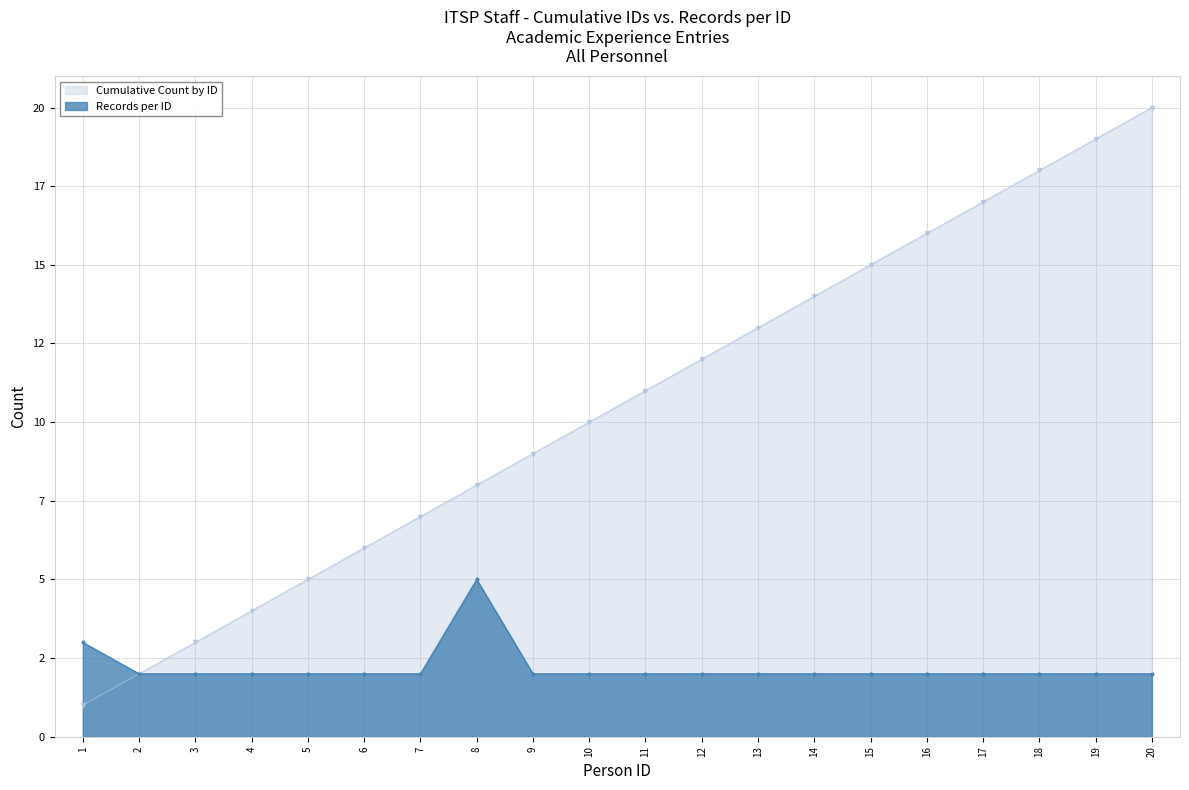

How many data points does each series have?

20